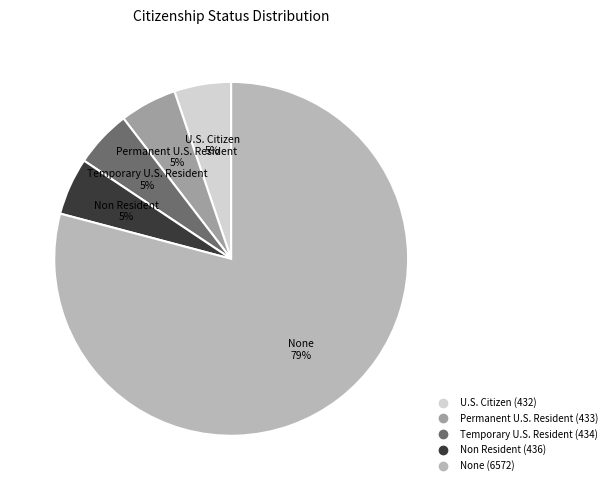

Count the number of slices in the pie.

5